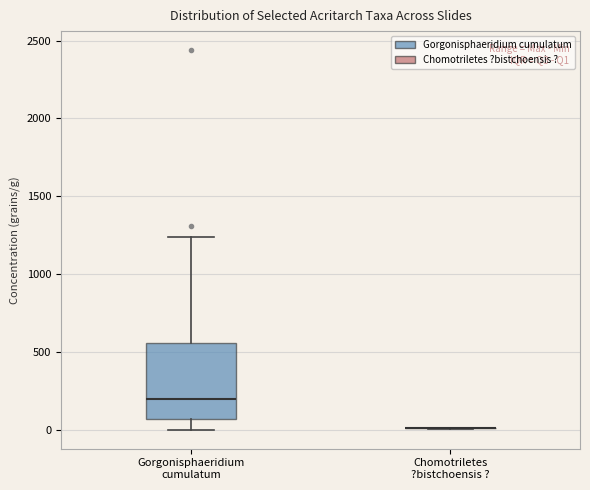

Reading left to right, transcribe this box plot: for each box, give where its median line is, the range the box spans, and where its two whiskers end, as read against the y-axis. The values are not printed on the chart, so give them approximately, as read against the axis.

Gorgonisphaeridium cumulatum: median 200, box 50 to 550, whiskers 0 to 1250
Chomotriletes ?bistchoensis ?: box collapsed to a line at 0, whiskers 0 to 0